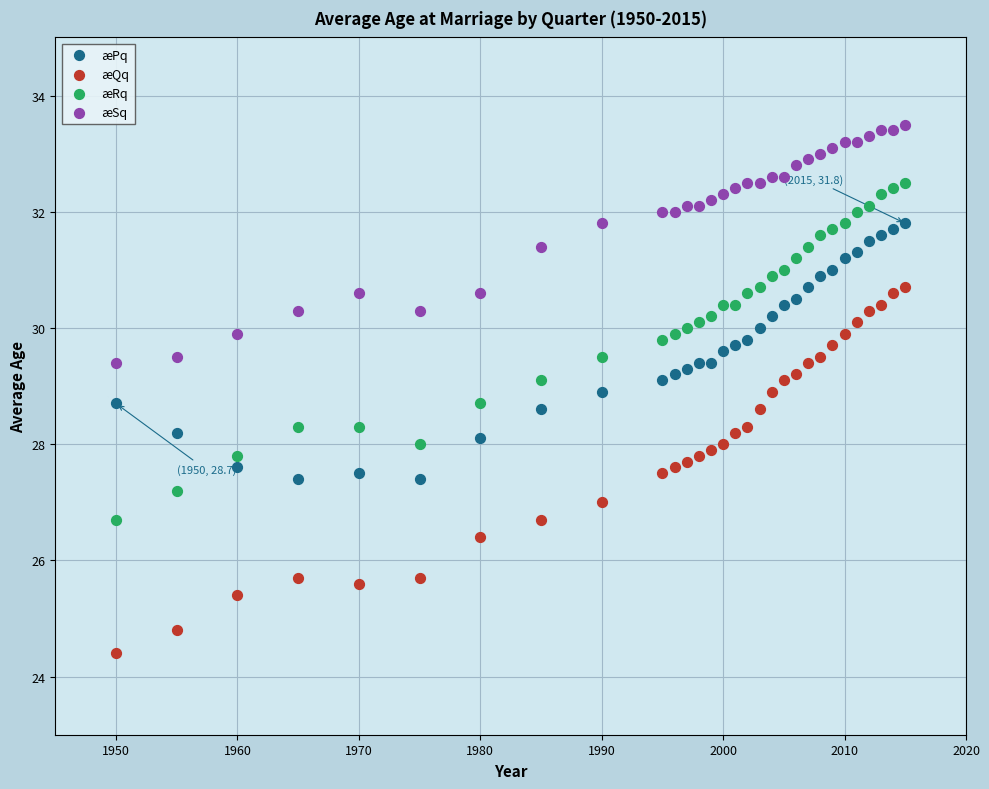

Across all data points, what is the range of Y values (max minus min)?

9.1